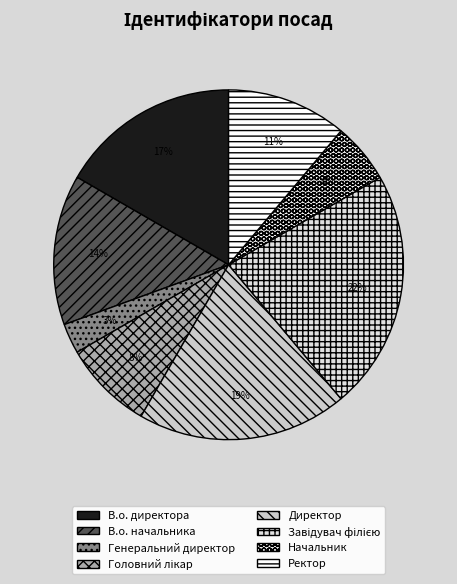

Does Генеральний директор represent more than half of the total?

No